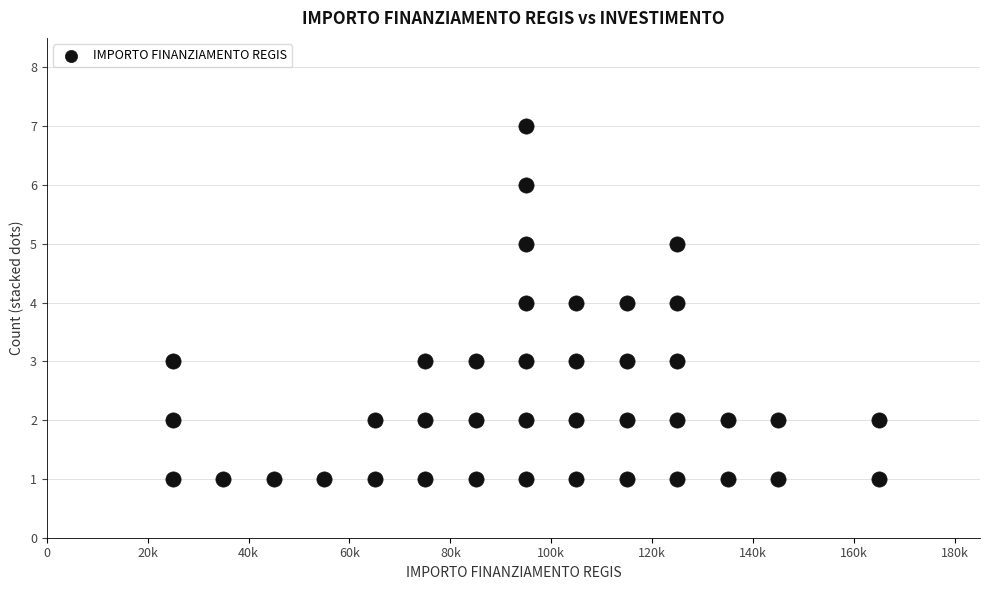

What is the range of X values (max minus min)?

140000